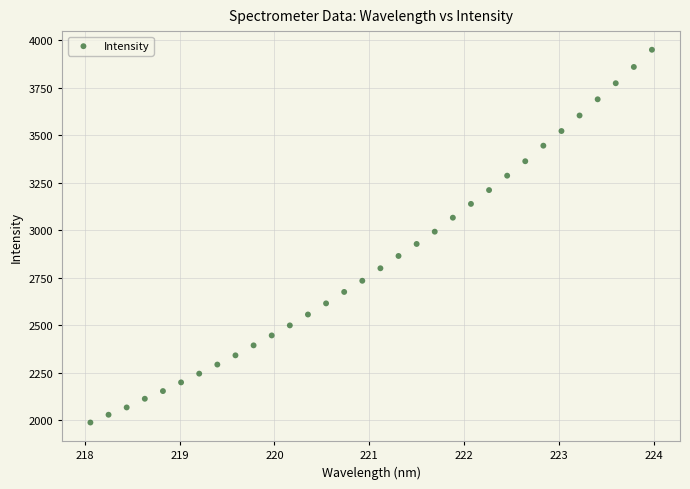

What is the range of X values (max minus min)?

5.9